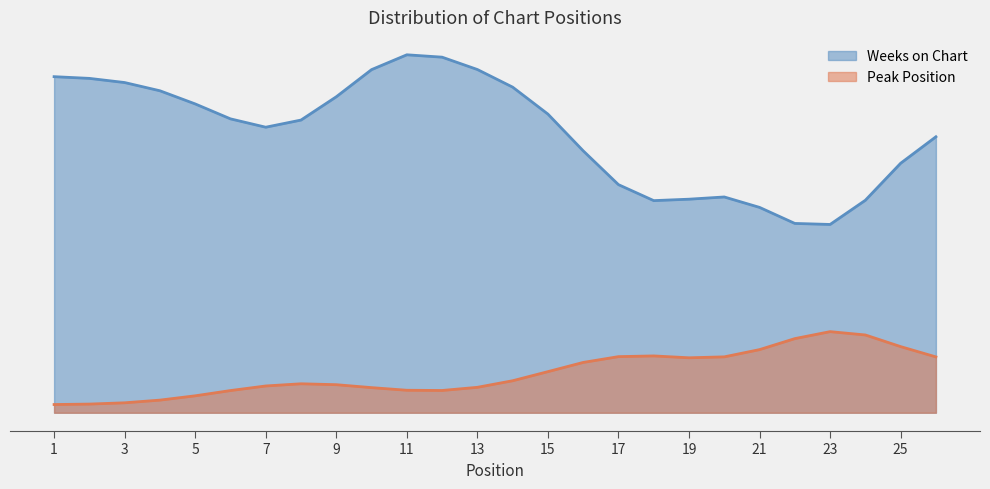

Which series has the largest range (max minus min)?

Weeks on Chart